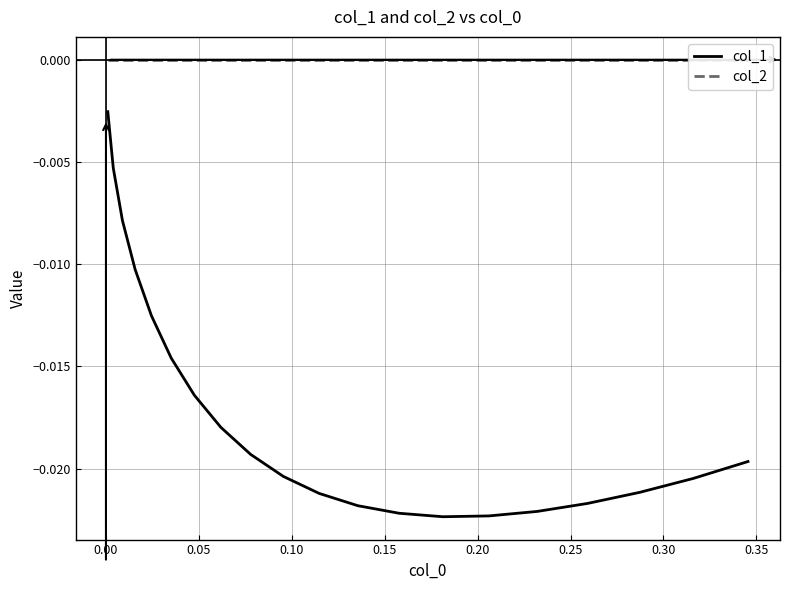

True or false: col_1 and col_2 intersect in this chart.

False